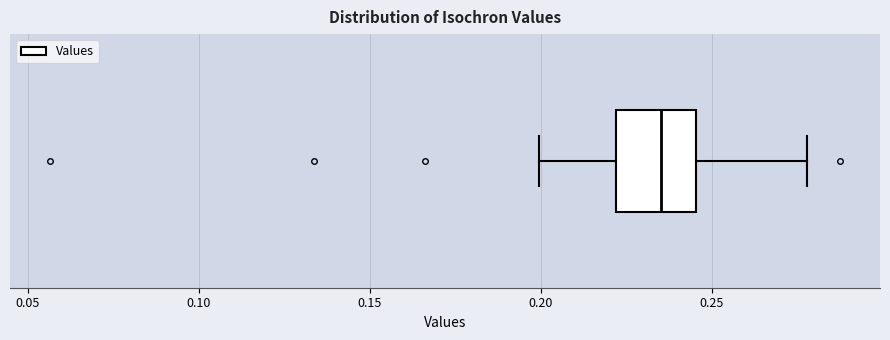

Where does the left whisker of the box end on the x-axis? The values are not printed on the chart, so give them approximately, as read against the axis.

0.200